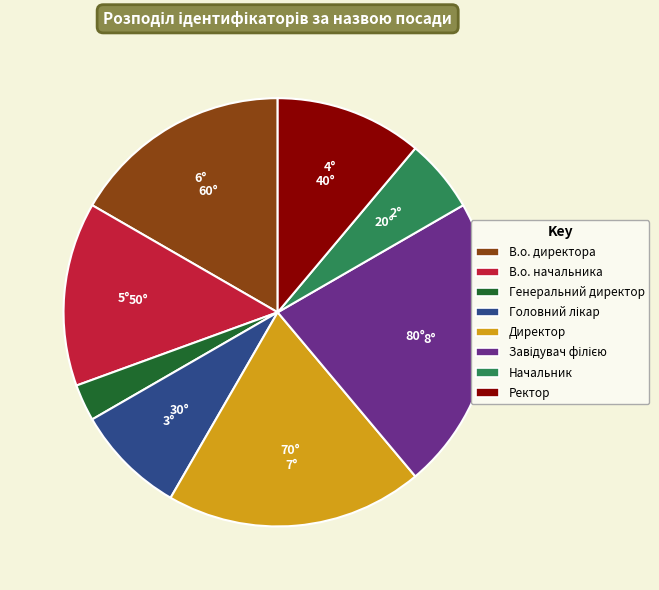

Which has a higher value, Ректор or Генеральний директор?

Ректор